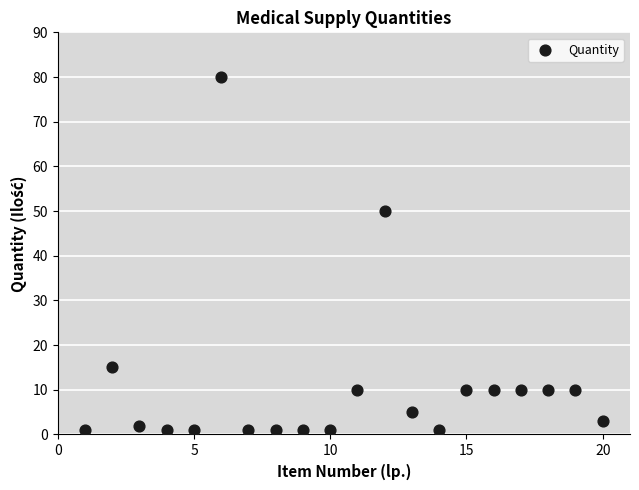

What Y value in the scatter plot is closest to 40?

50